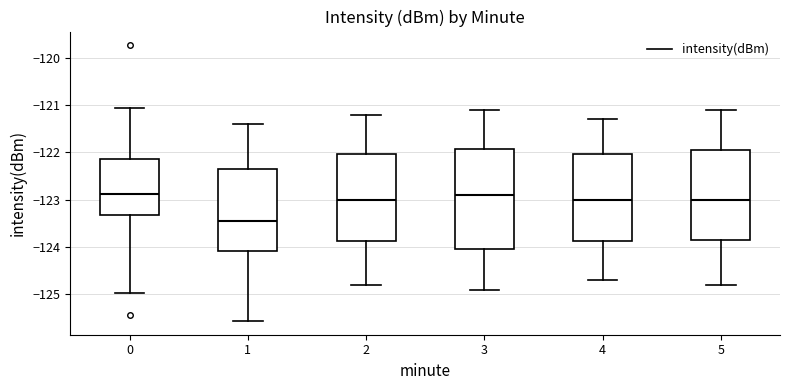

Which box has the lowest median line?

1